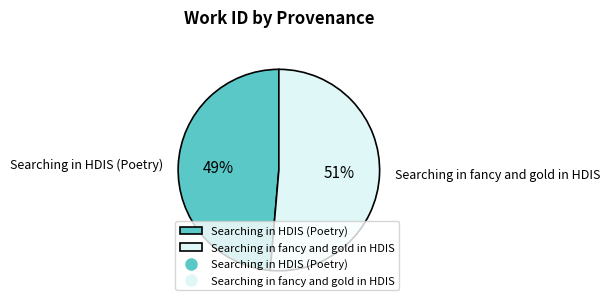

Rank the categories by value from lowest to highest.

Searching in HDIS (Poetry), Searching in fancy and gold in HDIS